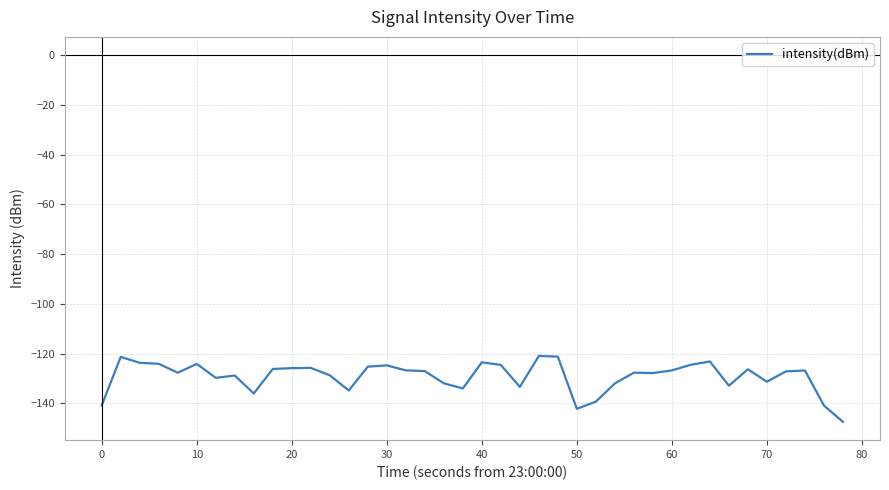

What is the smallest value displayed?

-147.4